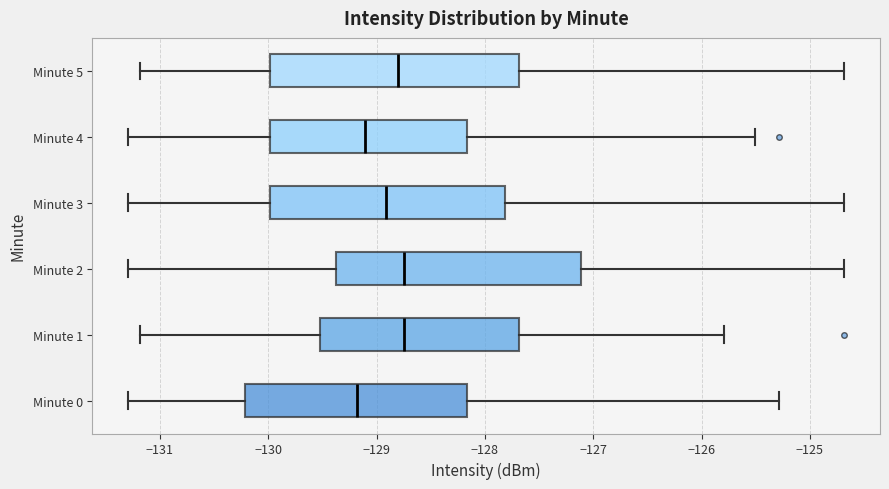

Reading bottom to top, read every box against the x-axis: the position of its median line, the range the box covers, and the ends of its whiskers. The values are not printed on the chart, so give them approximately, as read against the axis.

Minute 0: median -129.2, box -130.2 to -128.2, whiskers -131.3 to -125.3
Minute 1: median -128.7, box -129.5 to -127.7, whiskers -131.2 to -125.8
Minute 2: median -128.7, box -129.4 to -127.1, whiskers -131.3 to -124.7
Minute 3: median -128.9, box -130.0 to -127.8, whiskers -131.3 to -124.7
Minute 4: median -129.1, box -130.0 to -128.2, whiskers -131.3 to -125.5
Minute 5: median -128.8, box -130.0 to -127.7, whiskers -131.2 to -124.7